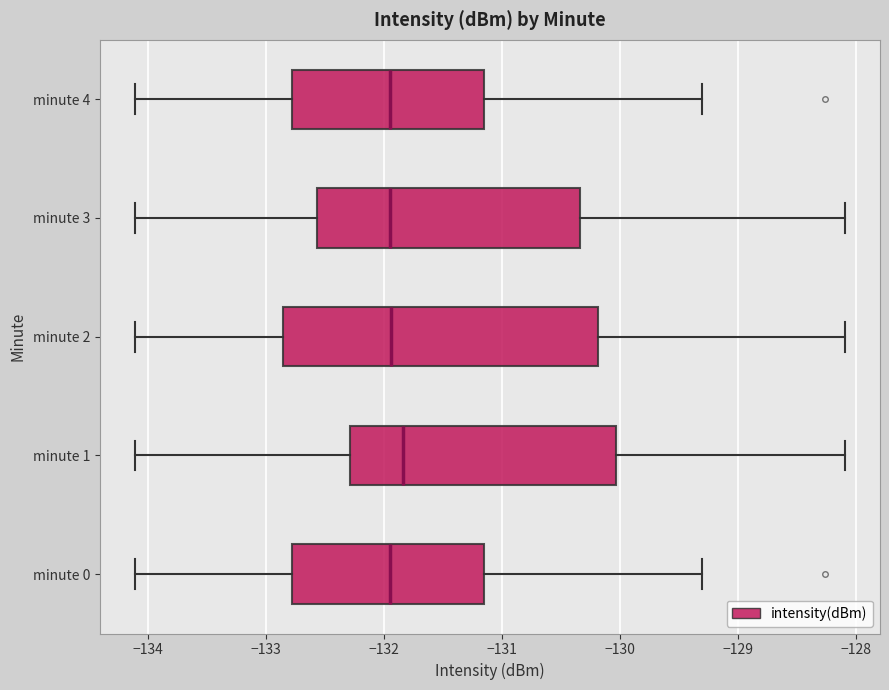

Reading bottom to top, read every box against the x-axis: the position of its median line, the range the box covers, and the ends of its whiskers. The values are not printed on the chart, so give them approximately, as read against the axis.

minute 0: median -131.9, box -132.8 to -131.2, whiskers -134.1 to -129.3
minute 1: median -131.8, box -132.3 to -130.0, whiskers -134.1 to -128.1
minute 2: median -131.9, box -132.9 to -130.2, whiskers -134.1 to -128.1
minute 3: median -131.9, box -132.6 to -130.3, whiskers -134.1 to -128.1
minute 4: median -131.9, box -132.8 to -131.2, whiskers -134.1 to -129.3